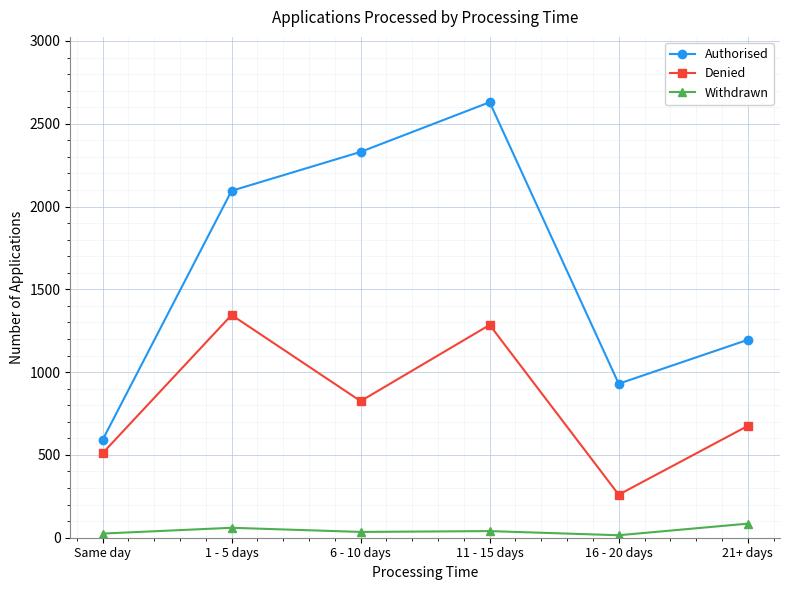

In Authorised, how many points are higher than both neighbors (excluding endpoints)?

1